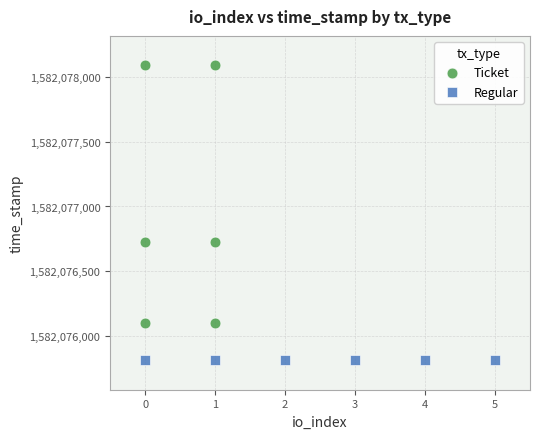

Which series reaches the maximum Y coordinate?

Ticket